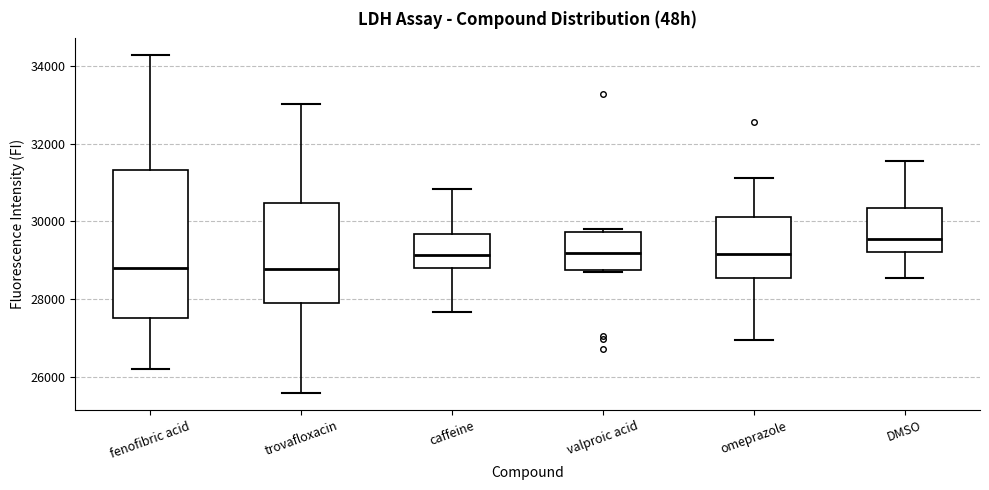

Reading left to right, read every box against the y-axis: the position of its median line, the range the box covers, and the ends of its whiskers. The values are not printed on the chart, so give them approximately, as read against the axis.

fenofibric acid: median 28800, box 27600 to 31400, whiskers 26200 to 34200
trovafloxacin: median 28800, box 28000 to 30400, whiskers 25600 to 33000
caffeine: median 29200, box 28800 to 29600, whiskers 27600 to 30800
valproic acid: median 29200, box 28800 to 29800, whiskers 28600 to 29800 (just above the box's upper edge)
omeprazole: median 29200, box 28600 to 30200, whiskers 27000 to 31200
DMSO: median 29600, box 29200 to 30400, whiskers 28600 to 31600